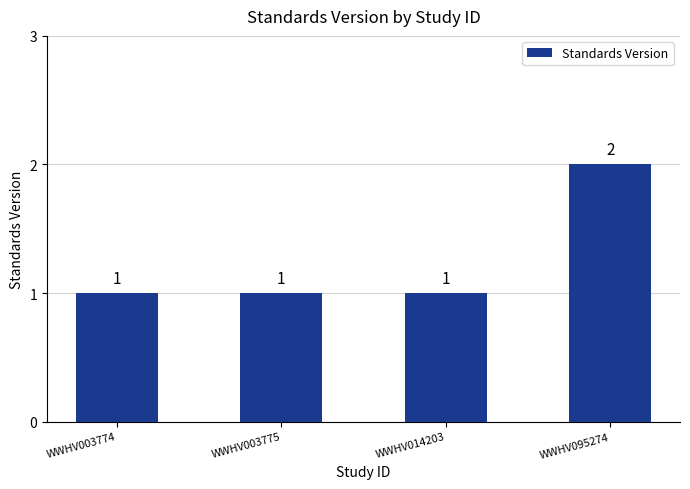

Reading right to left, extract all data points from this chart.

2	1	1	1